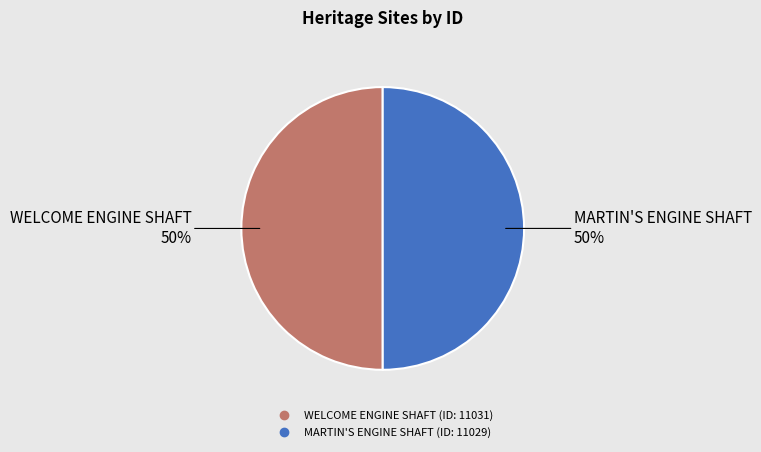

To the nearest percent, what is the average slice percentage?

50%